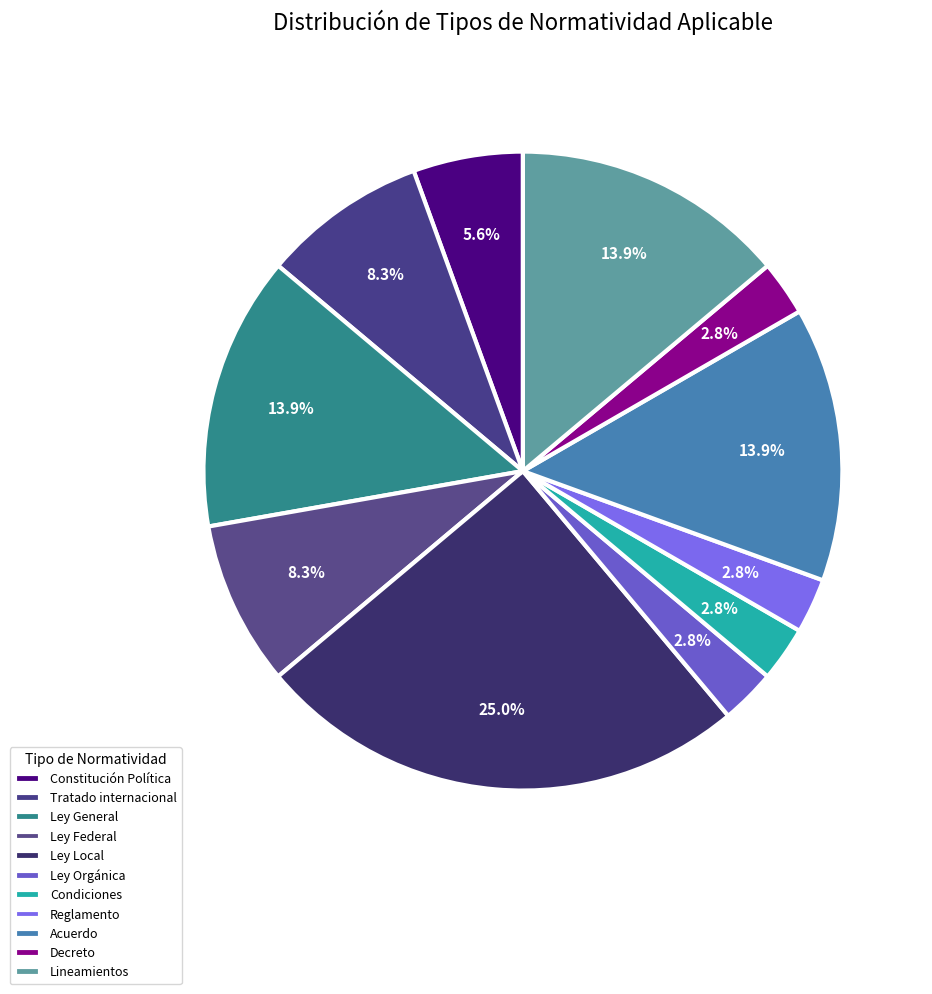

Does Constitución Política represent more than half of the total?

No